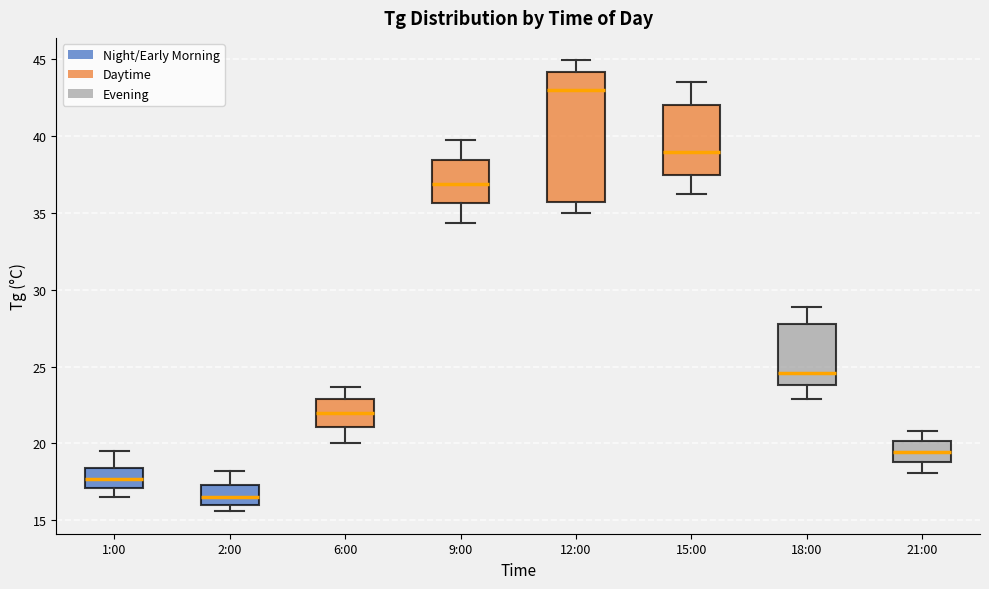

Reading left to right, read every box against the y-axis: the position of its median line, the range the box covers, and the ends of its whiskers. The values are not printed on the chart, so give them approximately, as read against the axis.

1:00: median 17.5, box 17.0 to 18.5, whiskers 16.5 to 19.5
2:00: median 16.5, box 16.0 to 17.5, whiskers 15.5 to 18.0
6:00: median 22.0, box 21.0 to 23.0, whiskers 20.0 to 23.5
9:00: median 37.0, box 35.5 to 38.5, whiskers 34.5 to 39.5
12:00: median 43.0, box 35.5 to 44.0, whiskers 35.0 to 45.0
15:00: median 39.0, box 37.5 to 42.0, whiskers 36.0 to 43.5
18:00: median 24.5, box 24.0 to 28.0, whiskers 23.0 to 29.0
21:00: median 19.5, box 19.0 to 20.0, whiskers 18.0 to 21.0